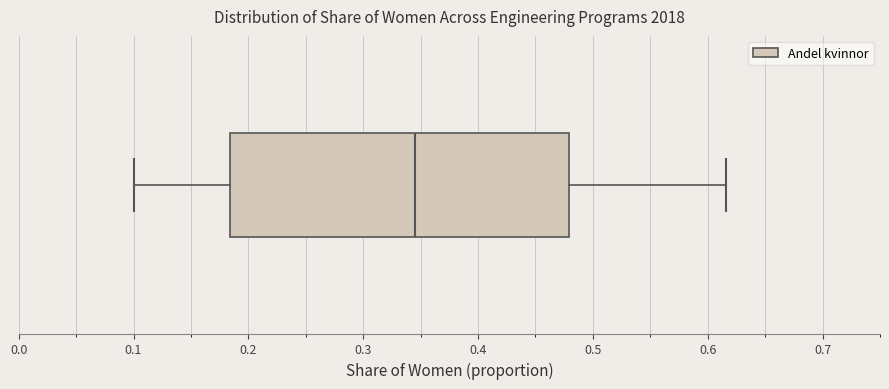

Where does the median line of the box sit on the x-axis? The values are not printed on the chart, so give them approximately, as read against the axis.

0.35